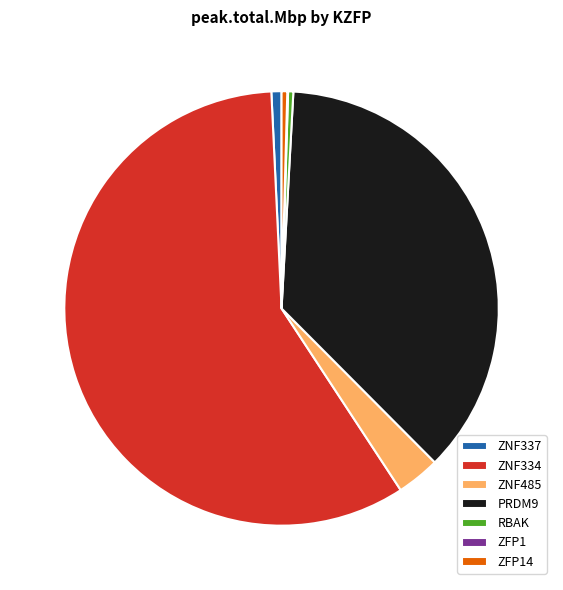

What is the largest slice in the pie chart?

ZNF334